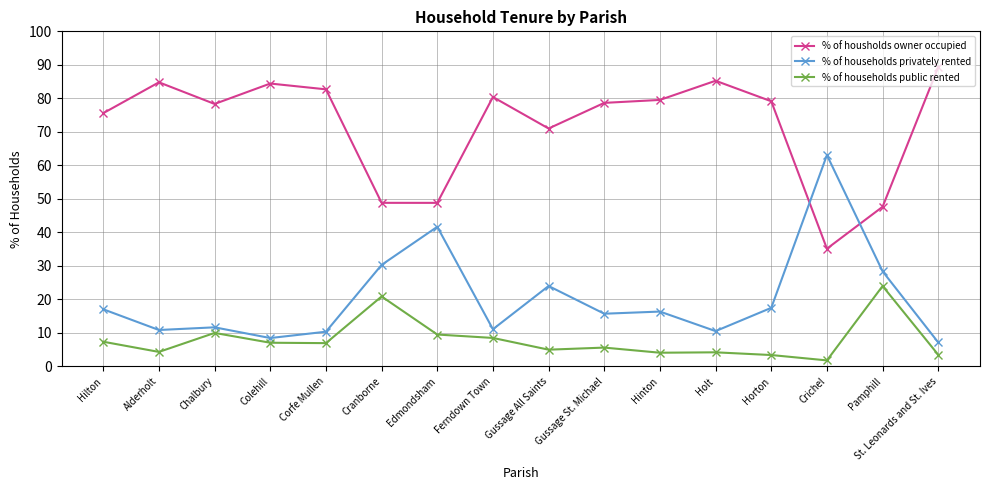

What is the difference between the highest and lowest values at Hinton?

75.4